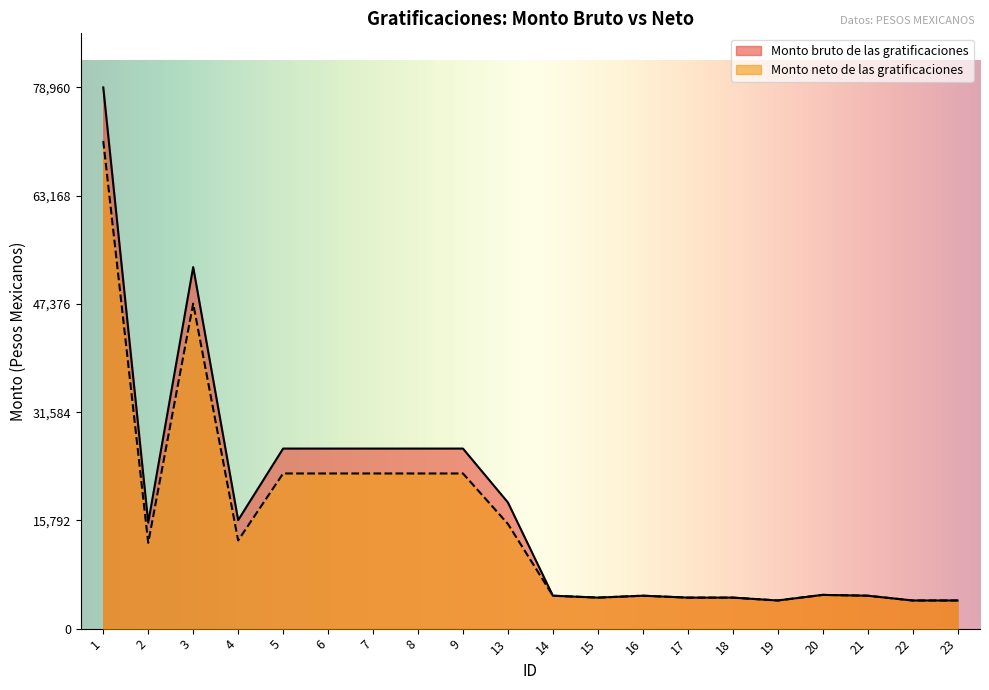

Where is the first local minimum for Monto neto de las gratificaciones?

2